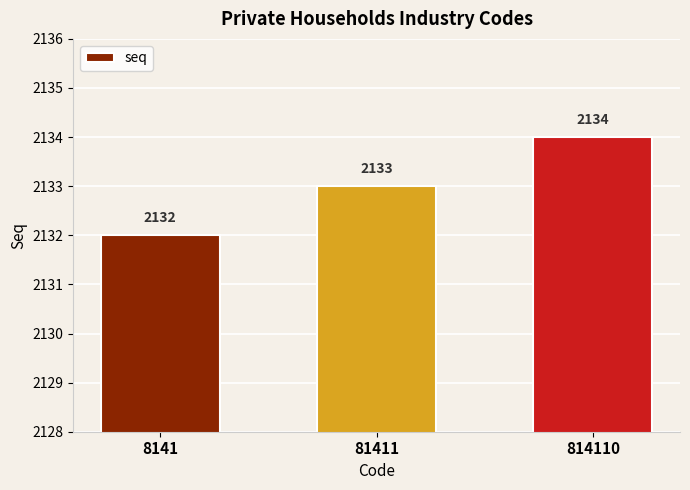

List the labels in order of value, largest first.

814110, 81411, 8141